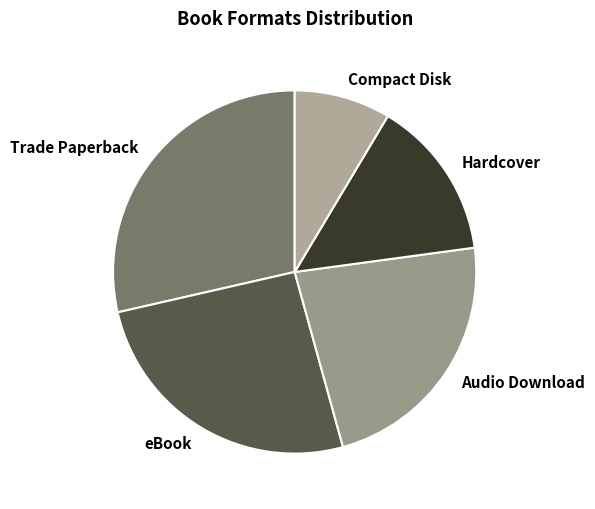

Which slice is the smallest?

Compact Disk